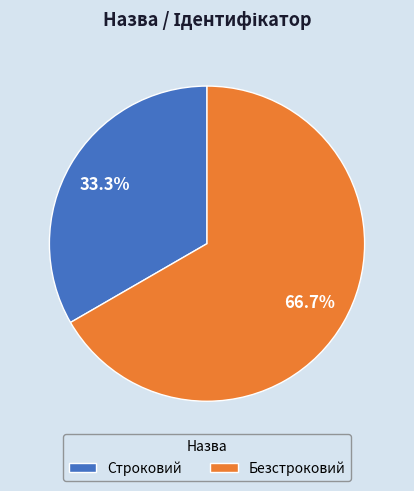

True or false: Безстроковий accounts for 74% of the total.

False